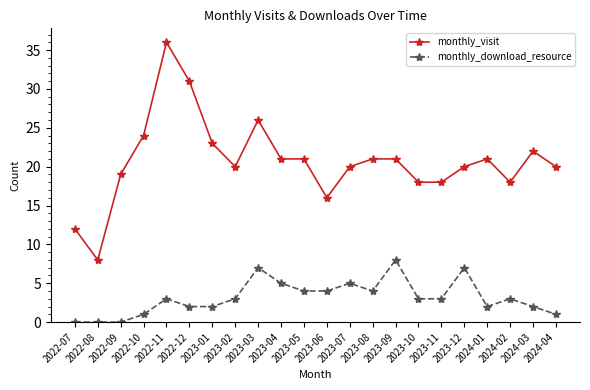

What are all the series names shown in the legend?

monthly_visit, monthly_download_resource